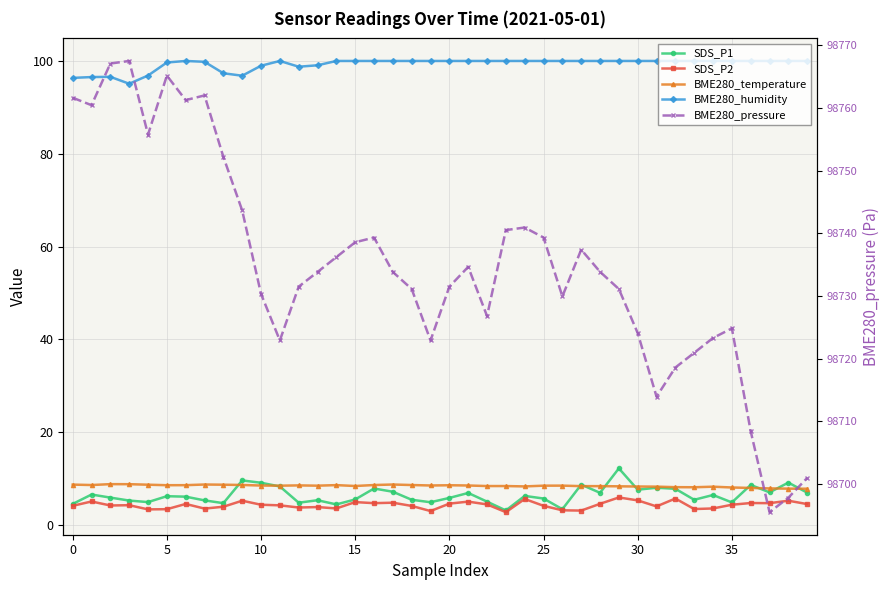

How many interior local valleys does the BME280_humidity series have?

3